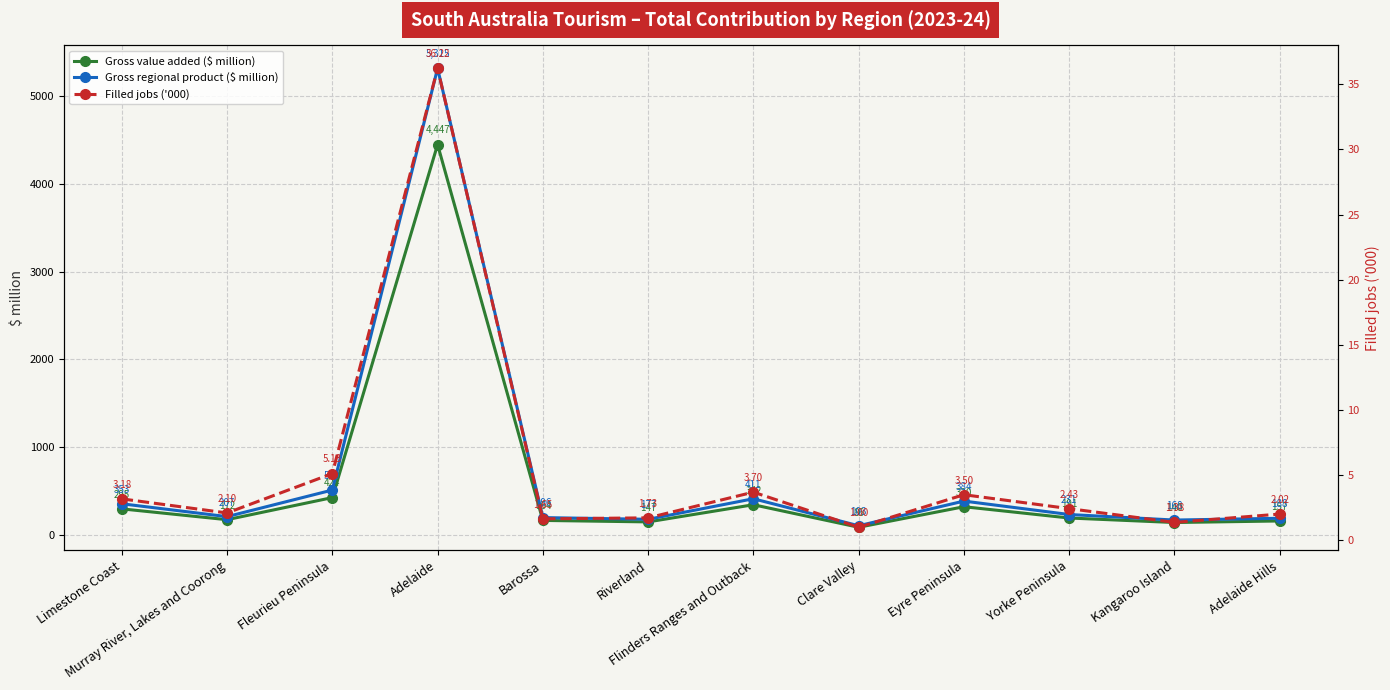

True or false: Gross regional product ($ million) and Gross value added ($ million) cross at least once.

False